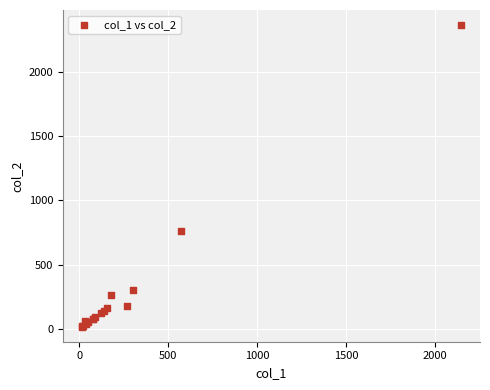

What Y value in the scatter plot is closest to 1191?

760.0